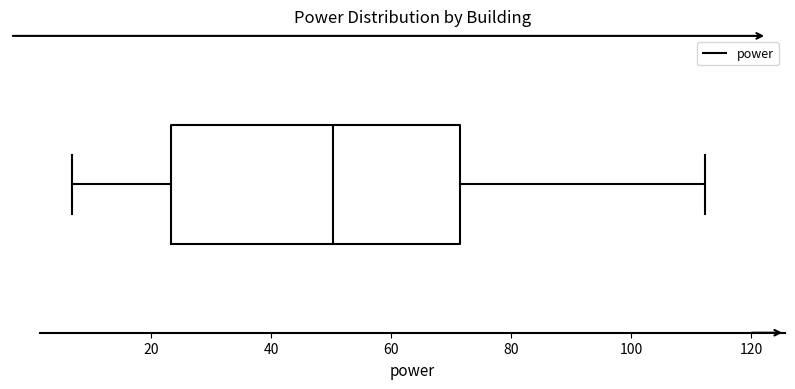

Transcribe this box plot: give where the median line is, the range the box spans, and where the two whiskers end, as read against the x-axis. The values are not printed on the chart, so give them approximately, as read against the axis.

median 50, box 24 to 72, whiskers 6 to 112